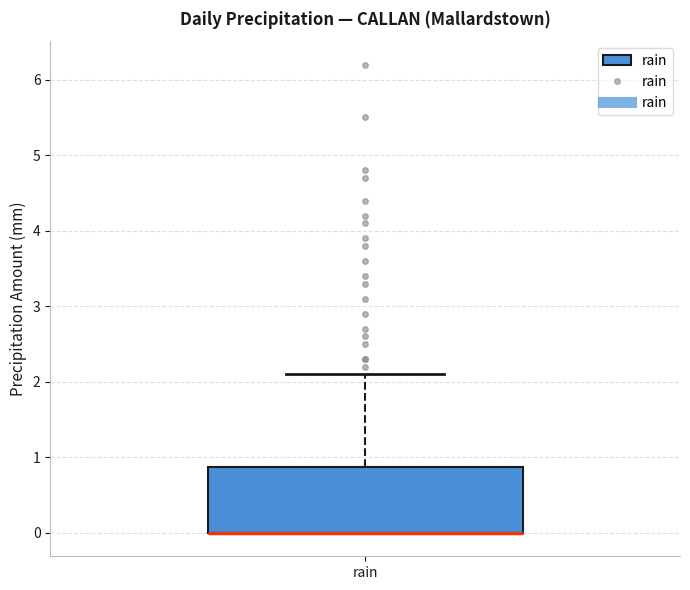

Read this box plot against the y-axis: the position of the median line, the range covered by the box, and the ends of both whiskers. The values are not printed on the chart, so give them approximately, as read against the axis.

median 0.0 (drawn on the box's lower edge), box 0.0 to 0.9, whiskers 0.0 to 2.1